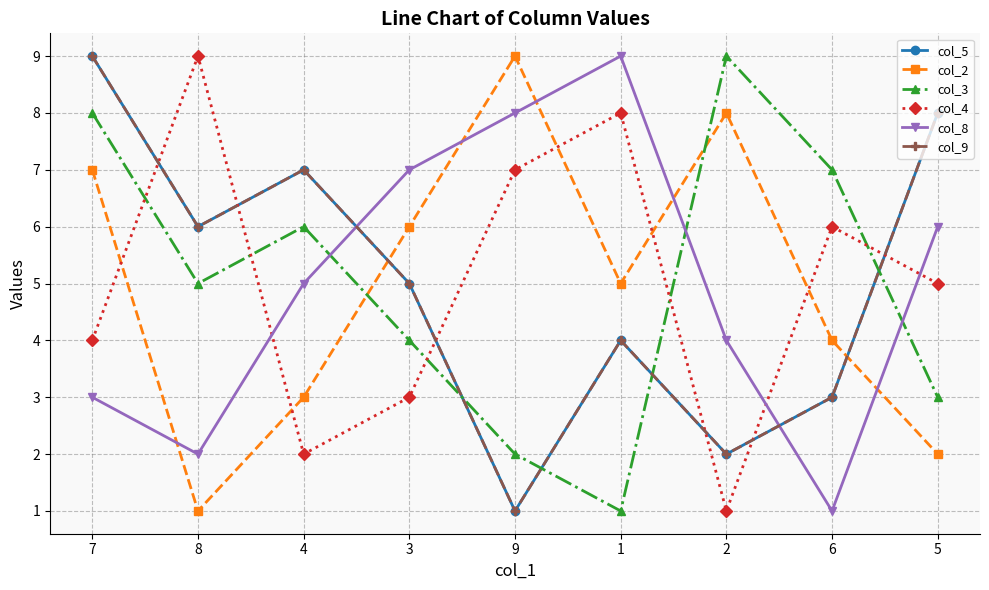

Does the chart have visible grid lines?

Yes